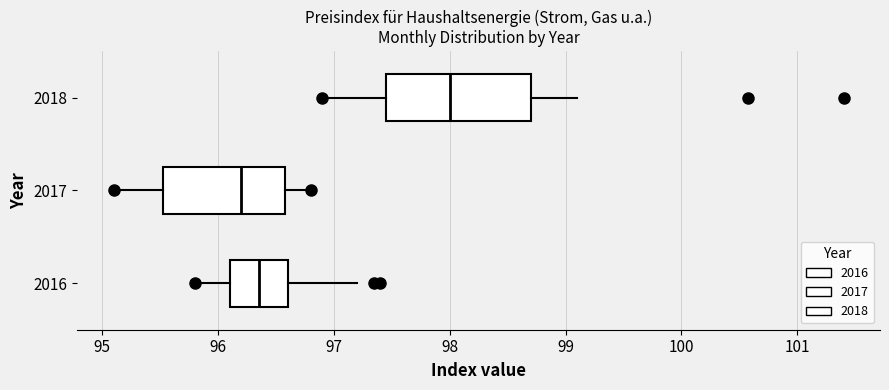

Which box is the widest, from its left edge to its right edge?

2018